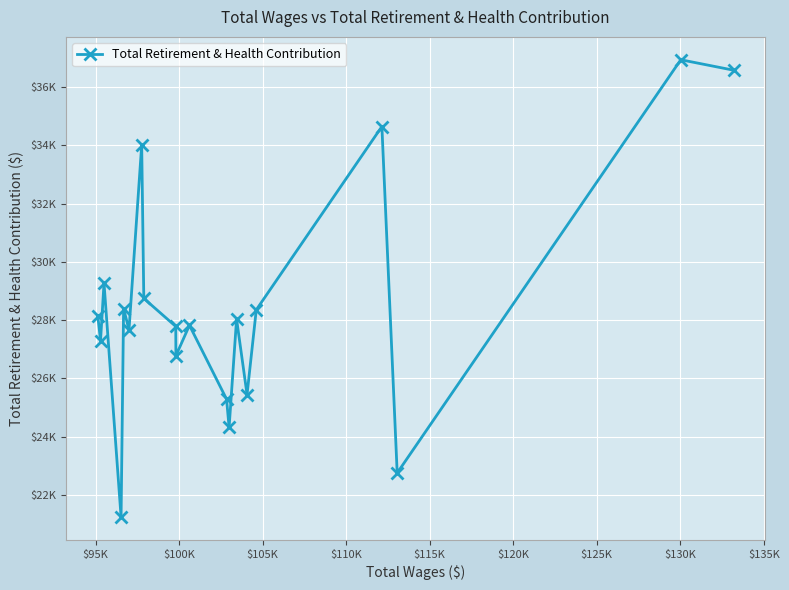

Does the chart have visible grid lines?

Yes